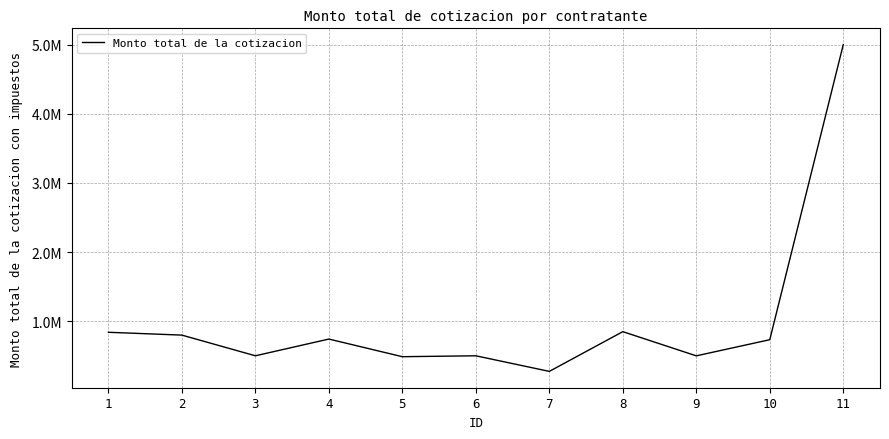

Reading left to right, transcribe all the data shown in this chart.

839779.8	798693.9	499694.1	741647.6	486542.0	499657.0	274144.7	848804.7	498850.8	732403.6	4999357.7